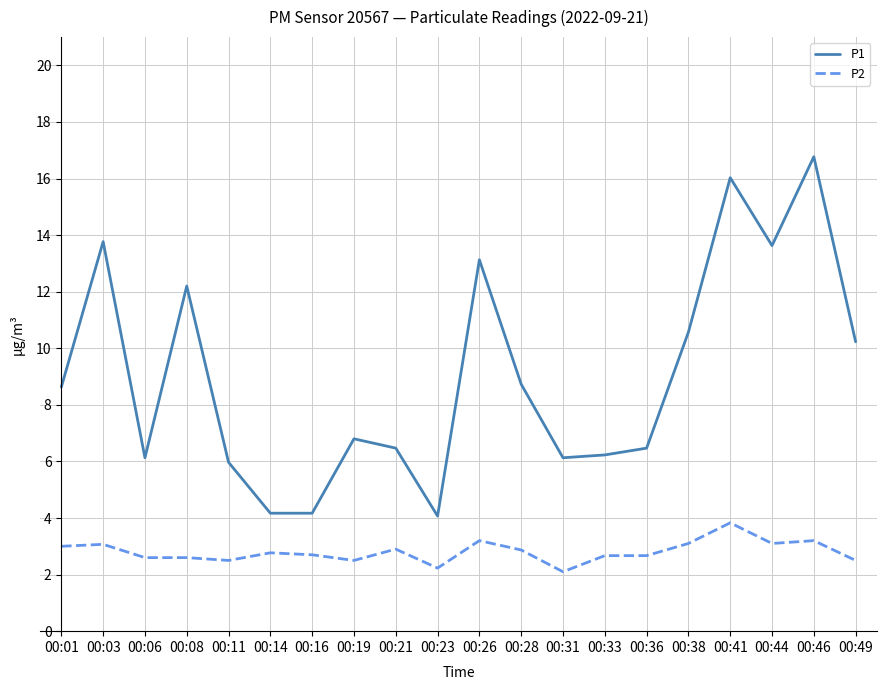

List the series in order of their overall mean, lowest first.

P2, P1